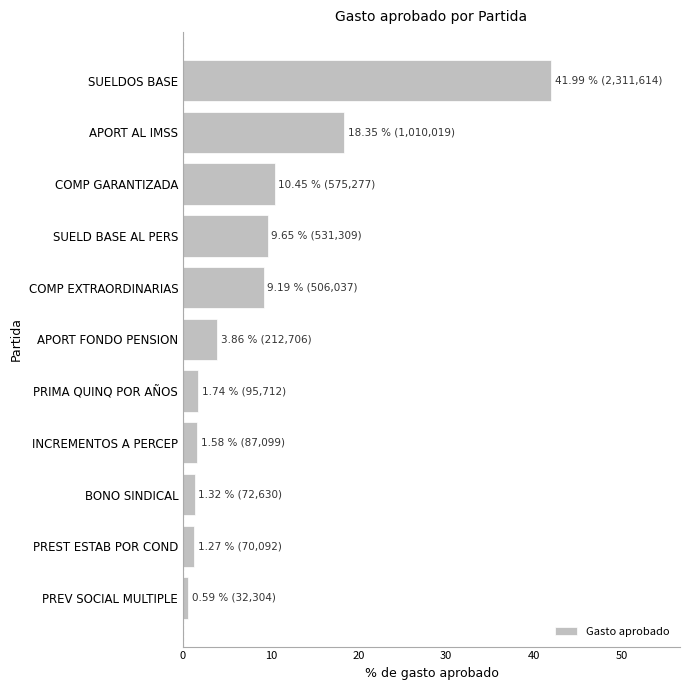

Does the chart contain stacked bars?

No